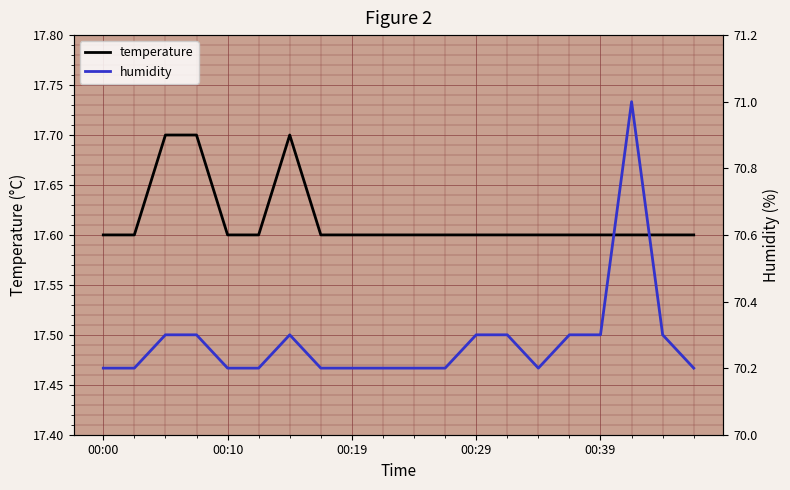

What are all the series names shown in the legend?

temperature, humidity